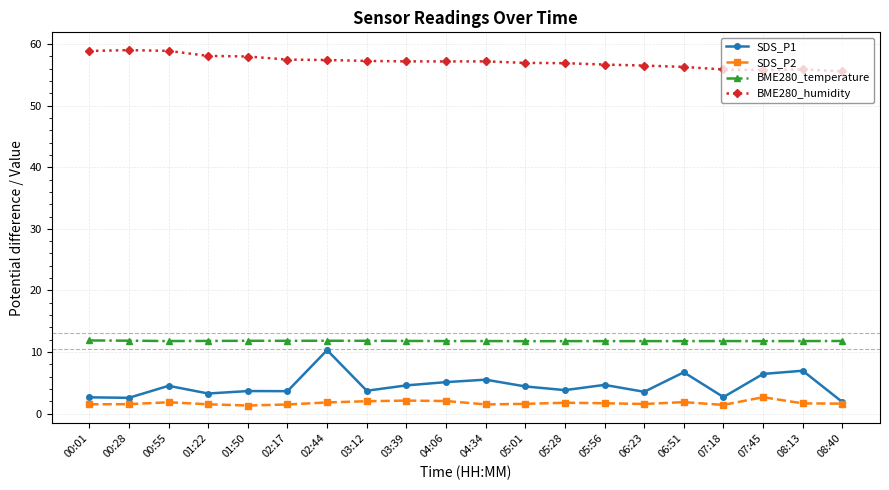

Is it true that SDS_P1 equals 3.5 at 06:23?

True